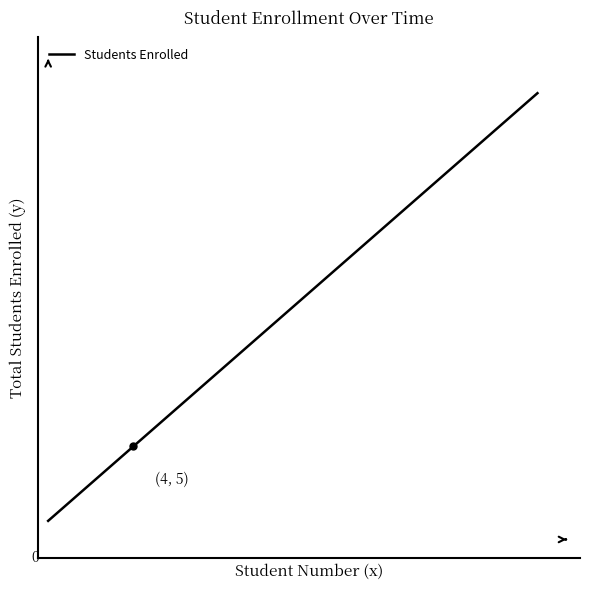

Where is the data nearest to the value 12?

11